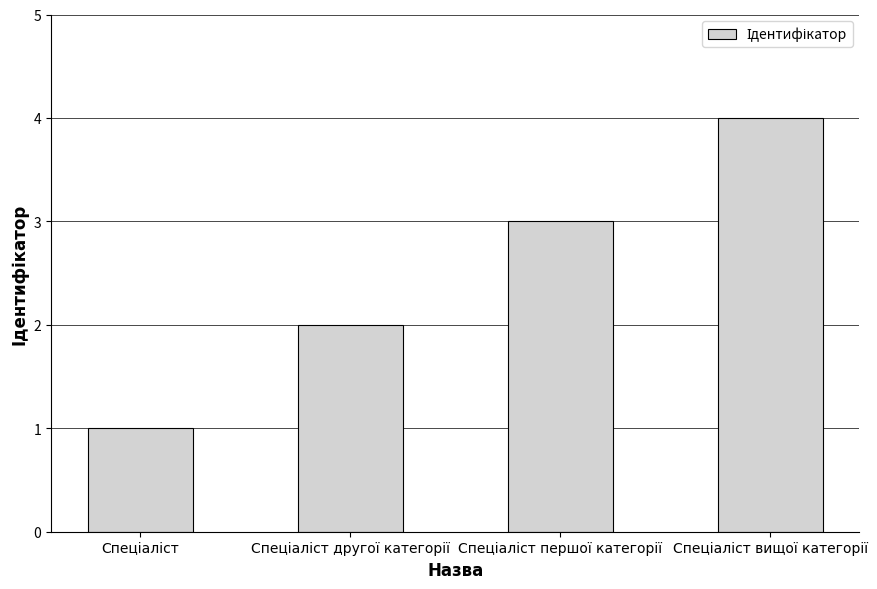

How many data points are less than 3?

2